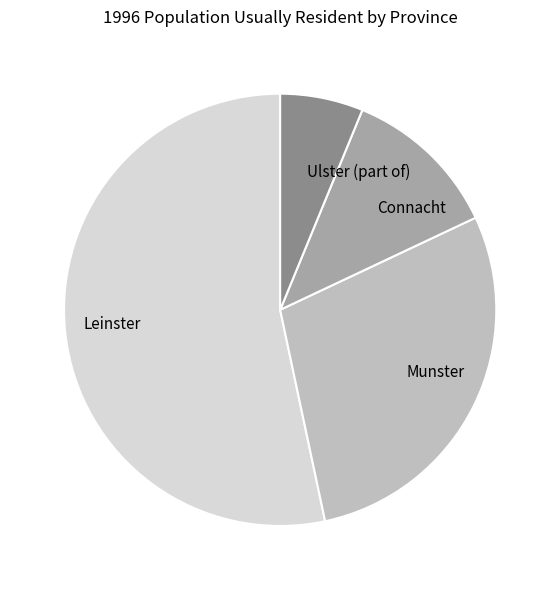

Do Ulster (part of) and Munster together represent more than half of the pie?

No